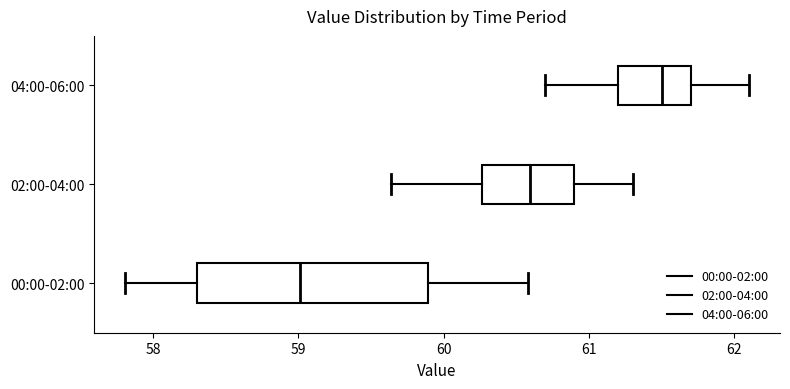

Reading bottom to top, read every box against the x-axis: the position of its median line, the range the box covers, and the ends of its whiskers. The values are not printed on the chart, so give them approximately, as read against the axis.

00:00-02:00: median 59.0, box 58.3 to 59.9, whiskers 57.8 to 60.6
02:00-04:00: median 60.6, box 60.3 to 60.9, whiskers 59.6 to 61.3
04:00-06:00: median 61.5, box 61.2 to 61.7, whiskers 60.7 to 62.1